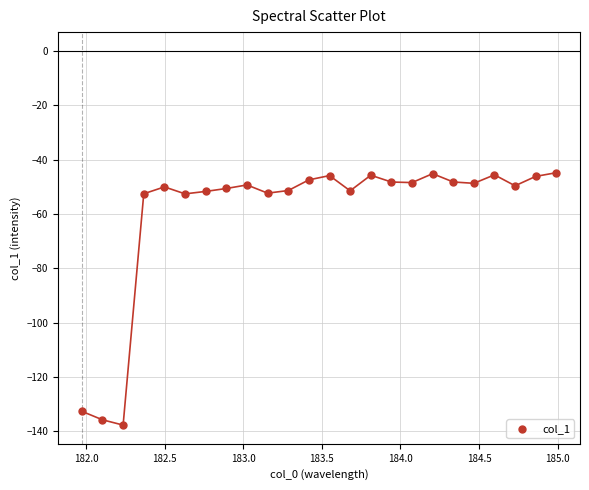

What is the range of X values (max minus min)?

3.0